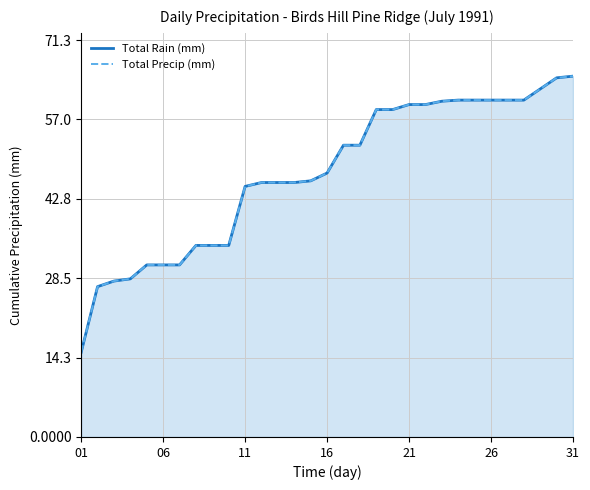

True or false: Total Rain (mm) and Total Precip (mm) cross at least once.

False